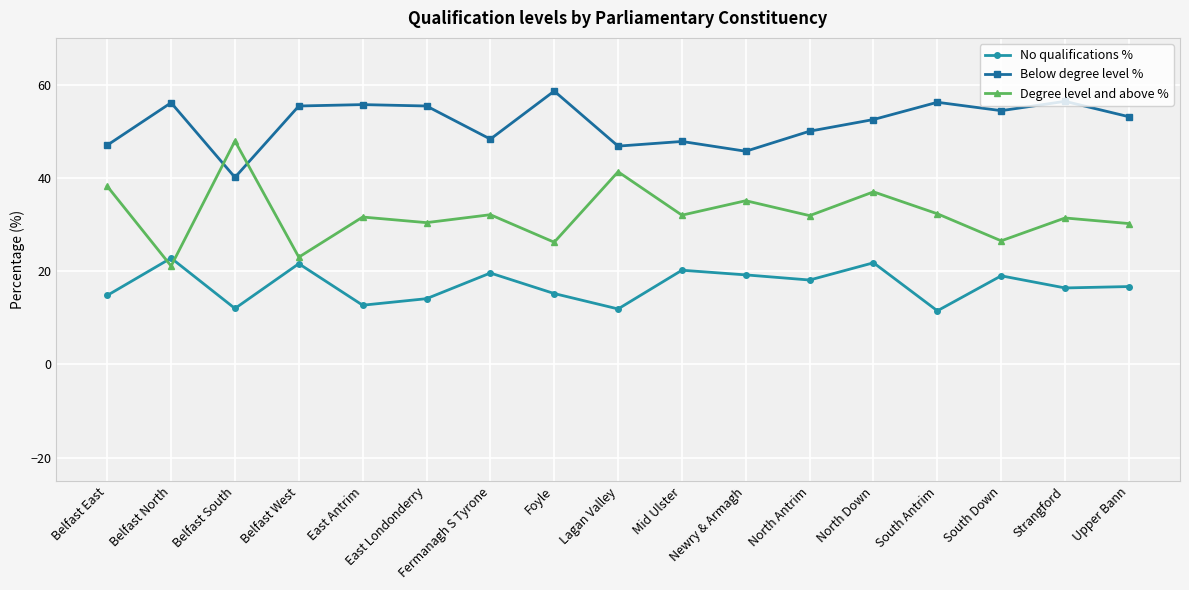

At how many categories does at least one series exceed 34?

17